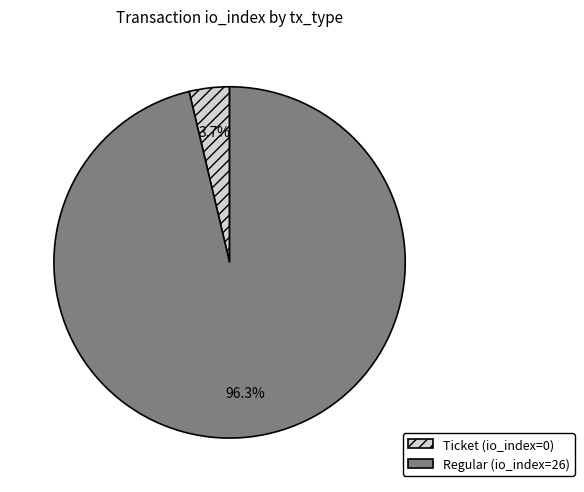

Does Regular (io_index=26) account for over 50% of the chart?

Yes